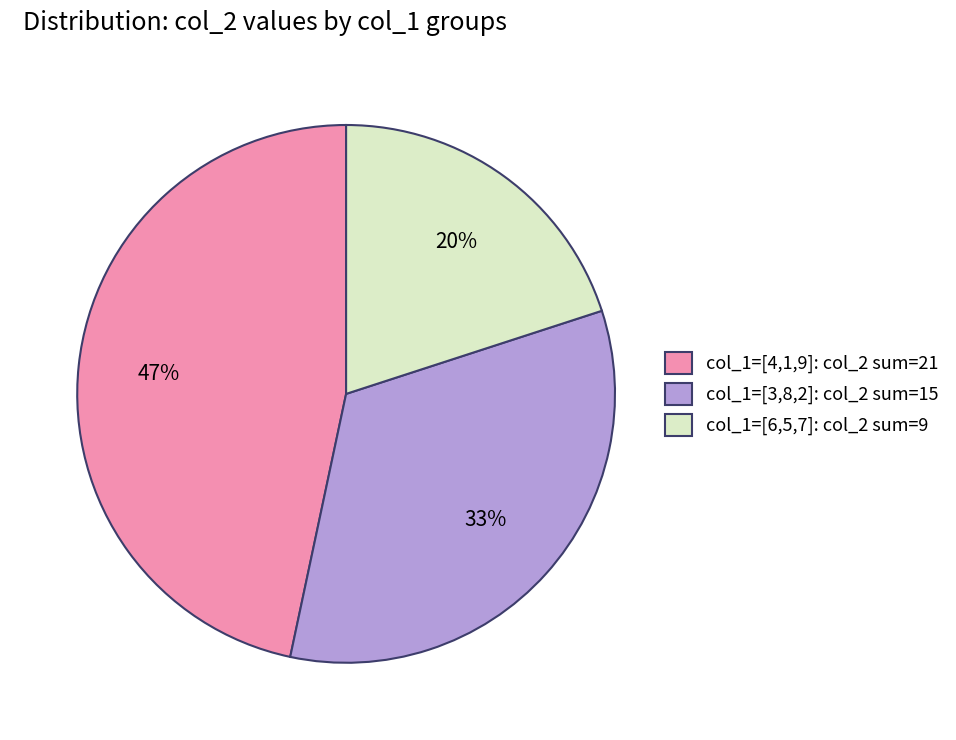

The col_1=[3,8,2]: col_2 sum=15 slice represents 33% of the pie. True or false?

True